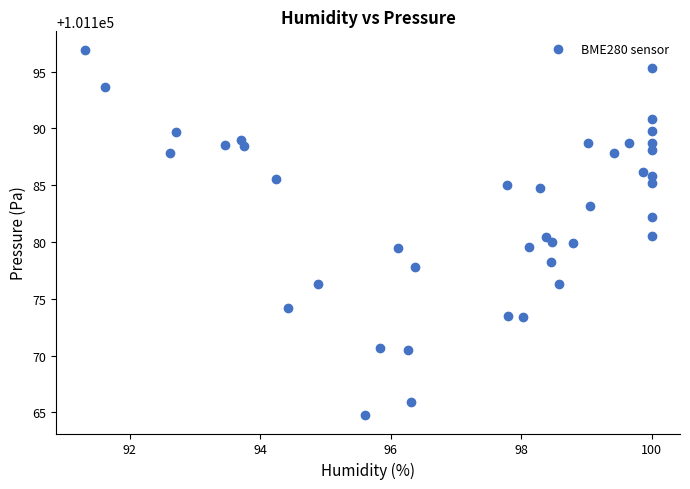

What is the range of Y values (max minus min)?

32.2